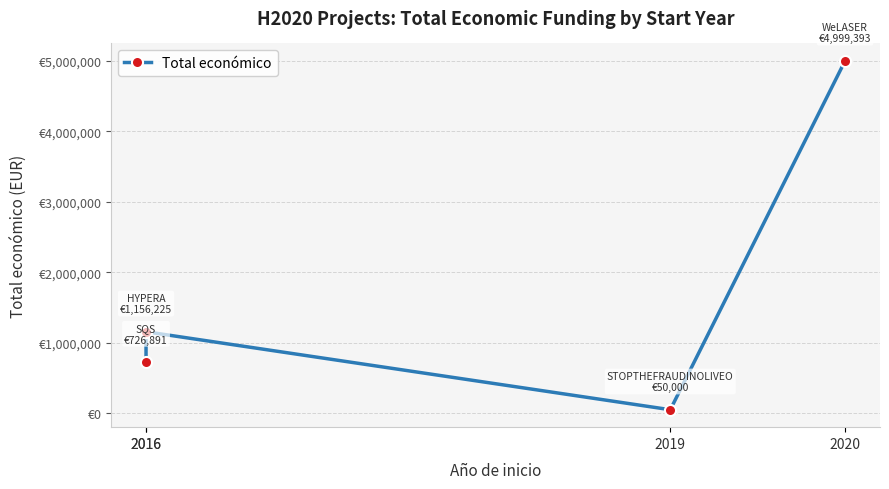

Reading left to right, extract all data points from this chart.

2016=726891	2016=1156225	2019=50000	2020=4999393